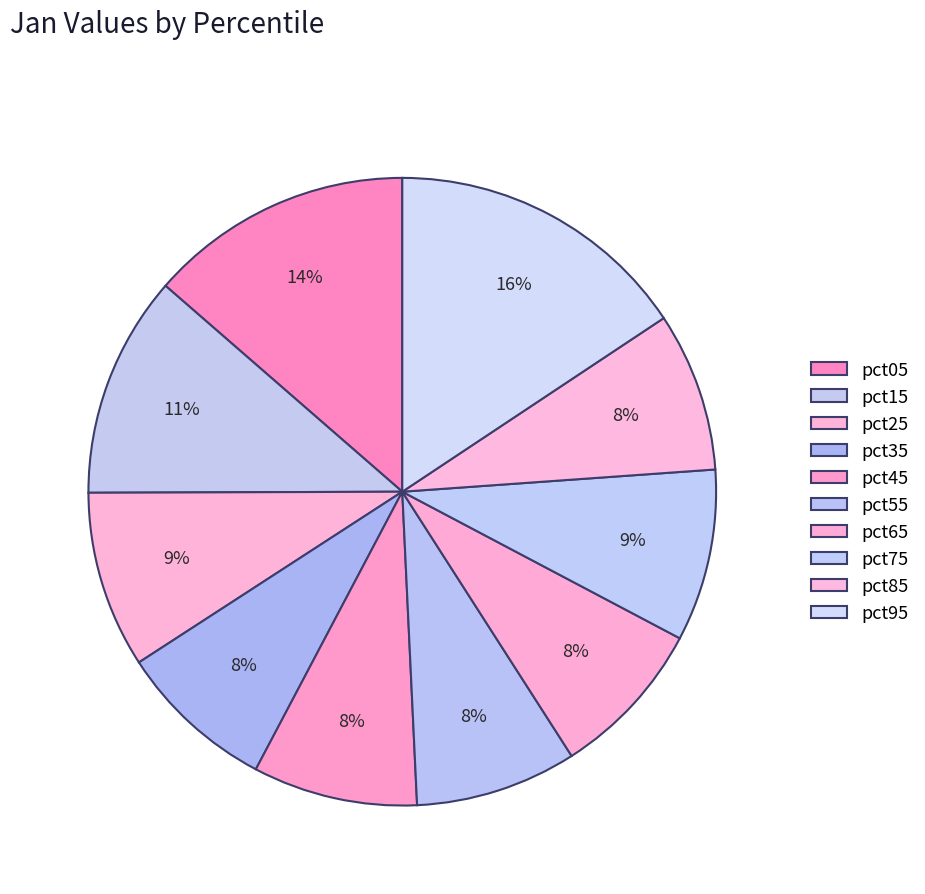

How many slices are in this pie chart?

10